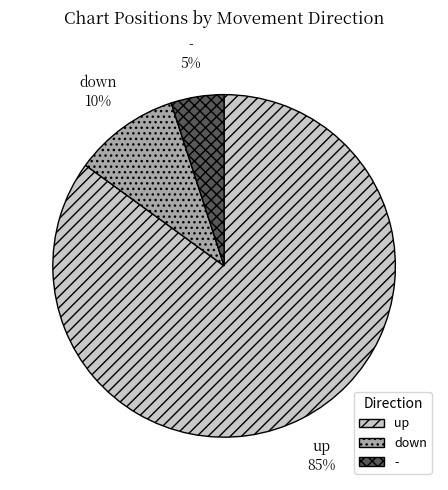

To the nearest percent, what is the difference between the up and down slice percentages?

75%